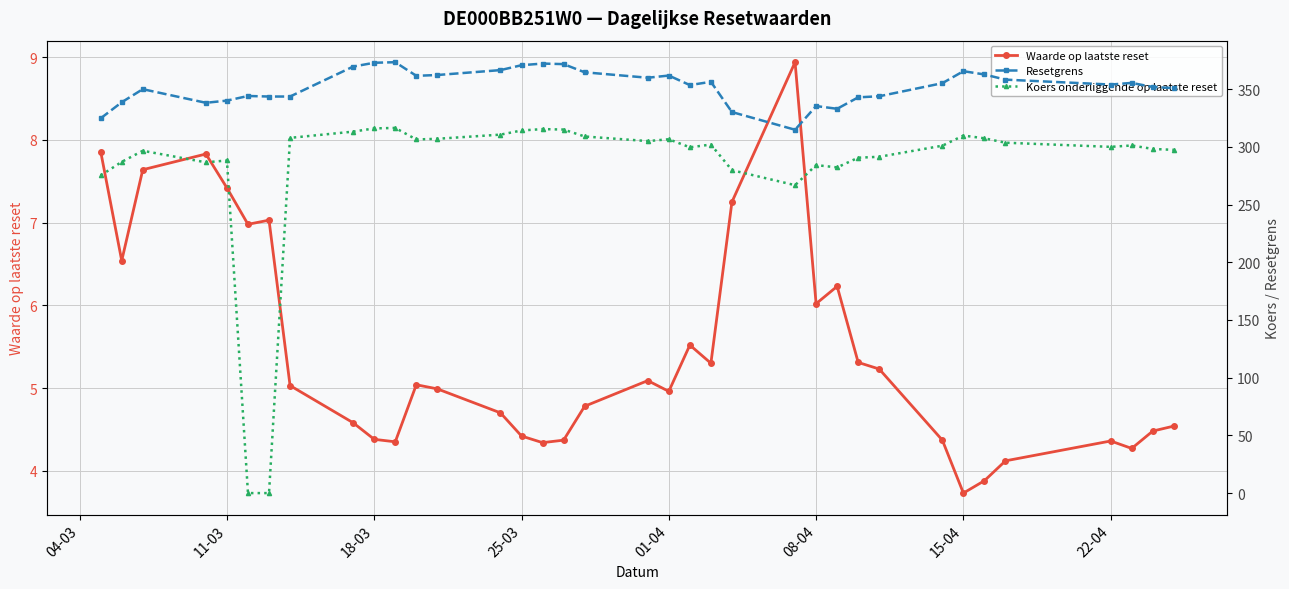

Is it true that Waarde op laatste reset equals 0.9 at 22-04?

False